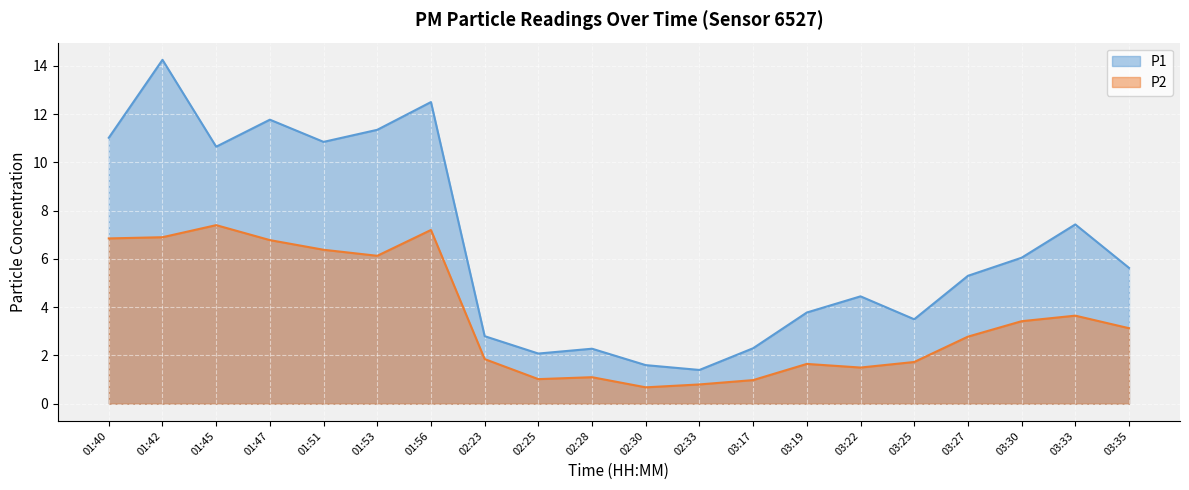

Between 03:27 and 01:51, which is larger?

01:51